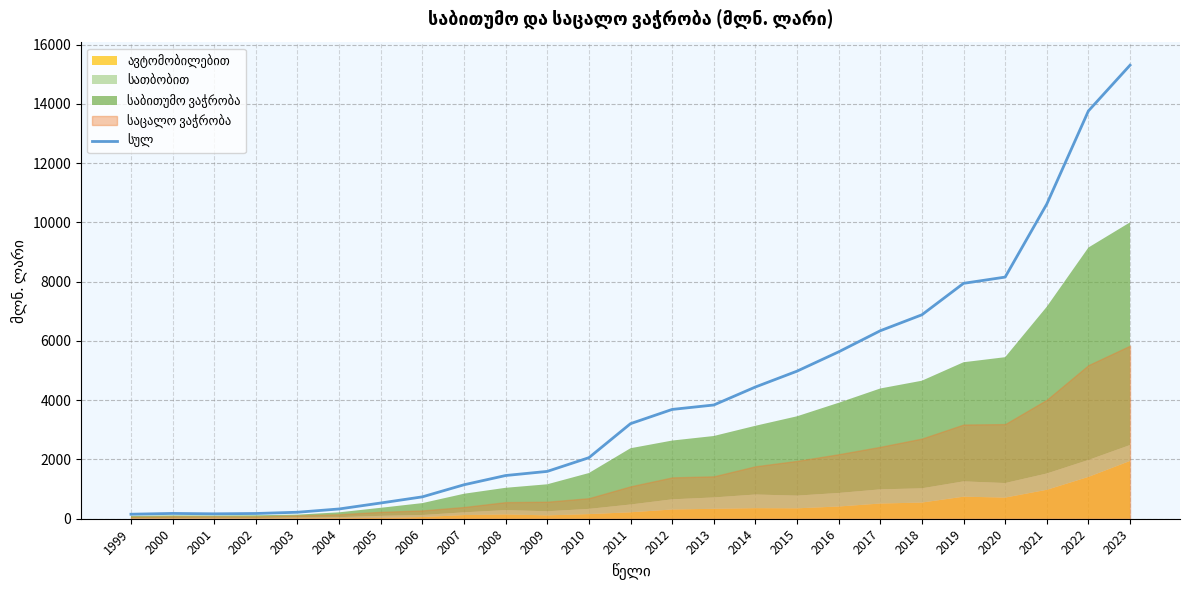

Reading left to right, list all the values displayed in this chart.

152.4	178.7	165.8	176.9	219.1	329.4	531.0	738.7	1146.4	1458.4	1598.0	2060.1	3209.1	3689.4	3839.1	4446.4	4981.5	5633.2	6345.4	6884.0	7945.3	8156.5	10621.8	13765.5	15309.9